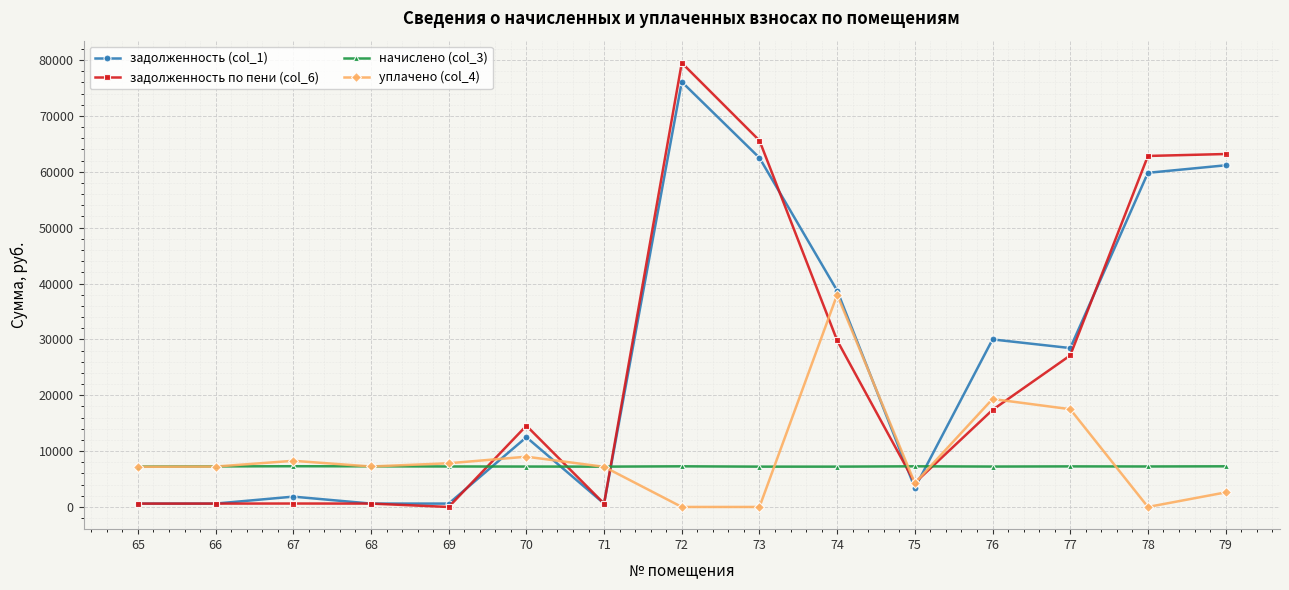

What value does the задолженность по пени (col_6) series have at 79?

63182.8